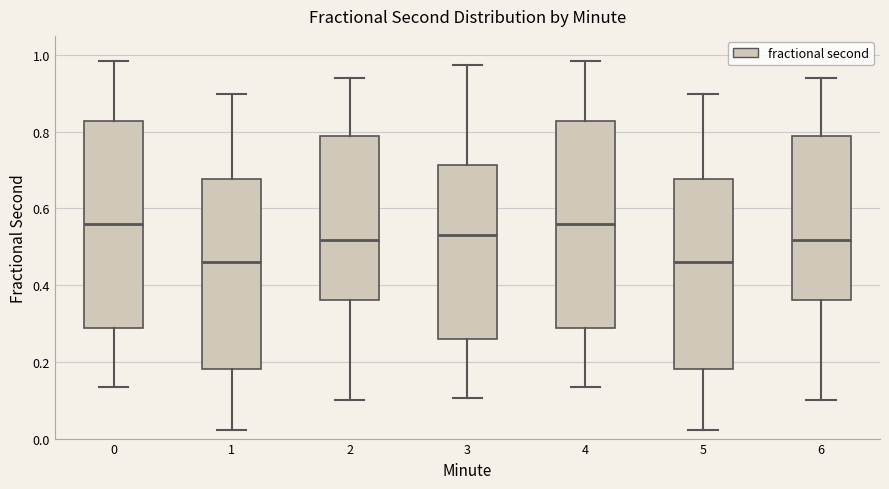

Where does the upper whisker of the box at x = 1 end on the y-axis? The values are not printed on the chart, so give them approximately, as read against the axis.

0.90